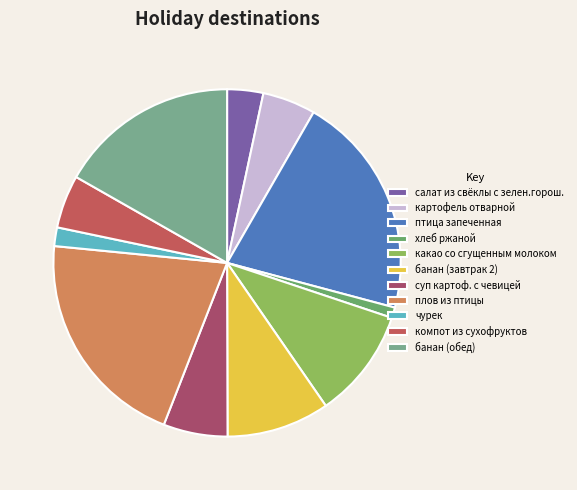

Is there any slice that represents more than half of the pie?

No